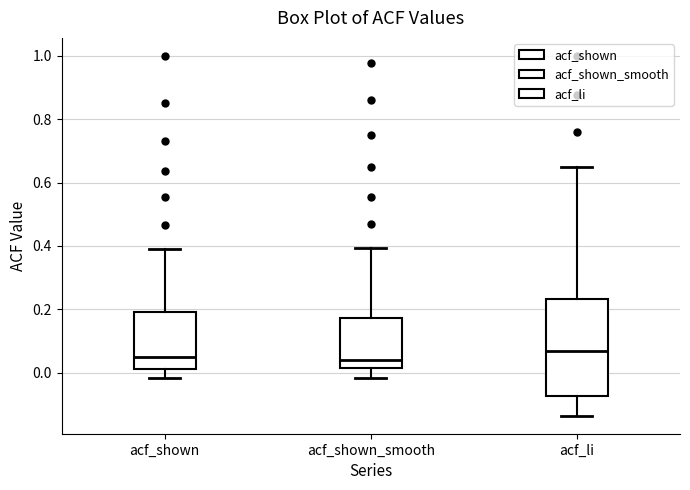

Where does the lower whisker of the box for acf_shown_smooth end on the y-axis? The values are not printed on the chart, so give them approximately, as read against the axis.

-0.02